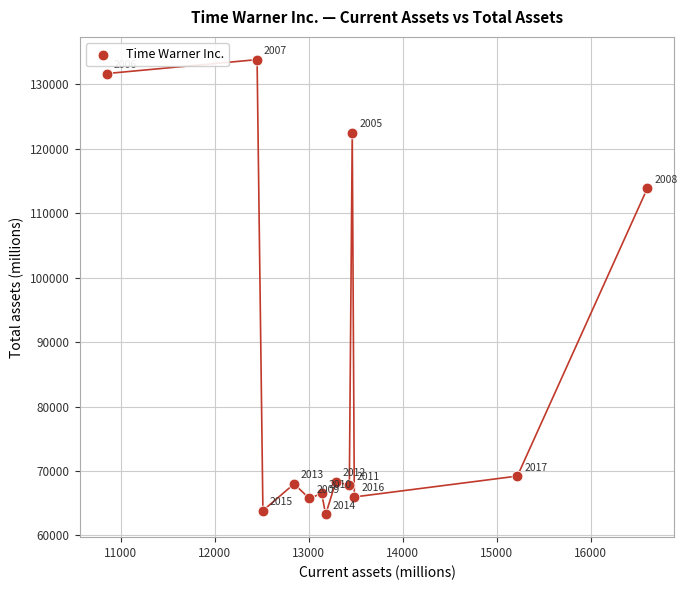

What is the range of Y values (max minus min)?

70571